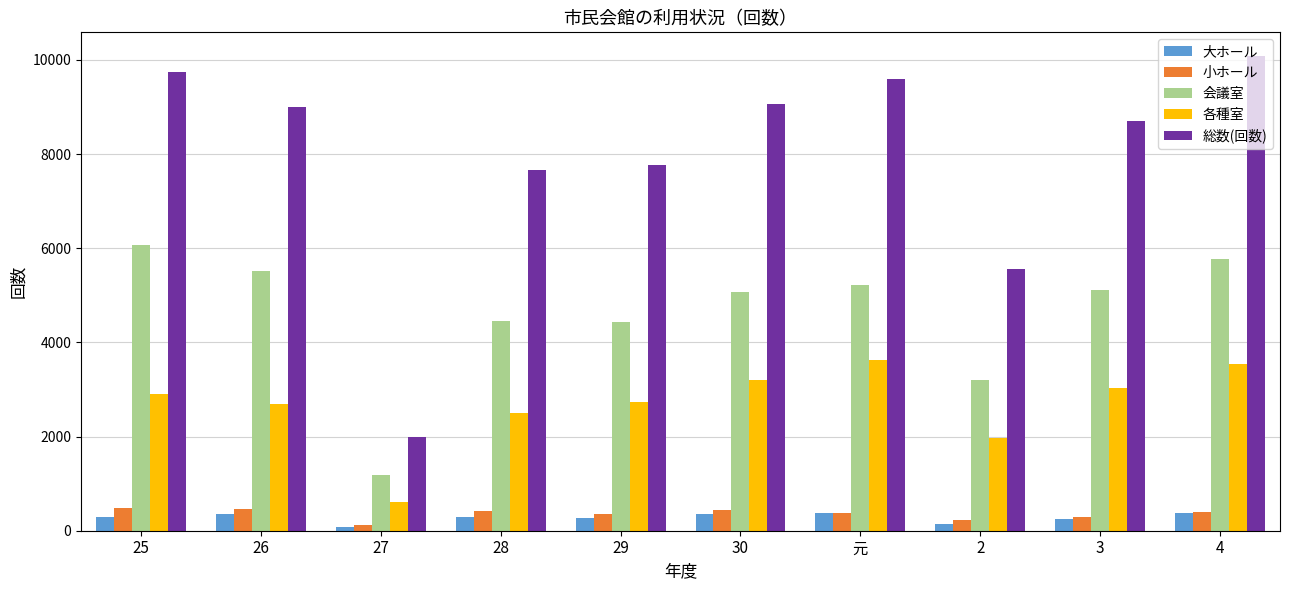

The value of 大ホール at 元 is 376. True or false?

True